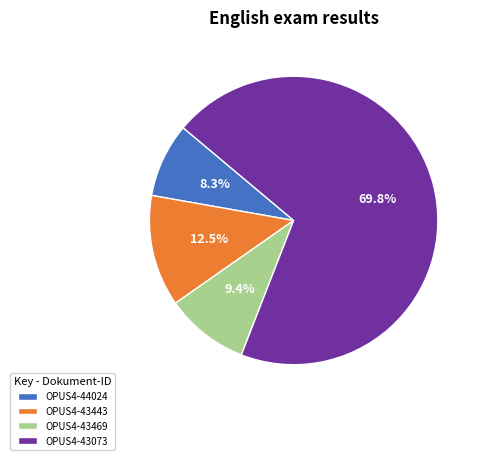

What percentage is NOT represented by OPUS4-43443?

87.5%